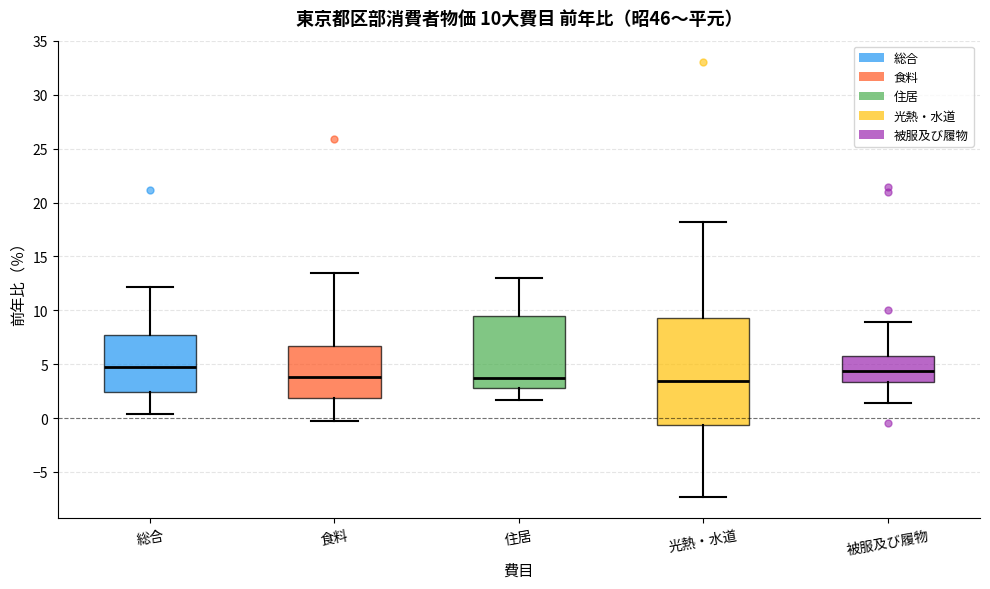

Comparing the boxes themselves (not the whiskers), which one is the tallest?

光熱・水道